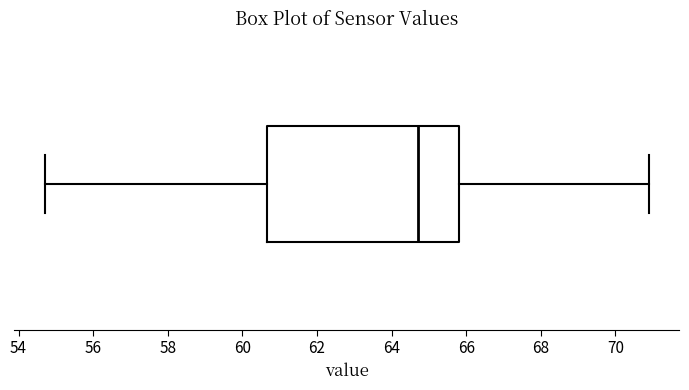

Where does the median line of the box sit on the x-axis? The values are not printed on the chart, so give them approximately, as read against the axis.

64.8